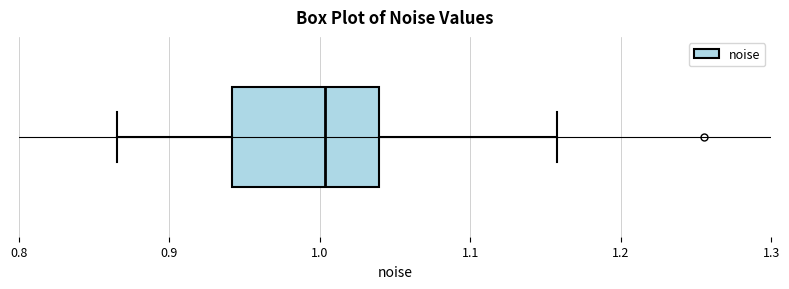

Read this box plot against the x-axis: the position of the median line, the range covered by the box, and the ends of both whiskers. The values are not printed on the chart, so give them approximately, as read against the axis.

median 1.00, box 0.94 to 1.04, whiskers 0.87 to 1.16